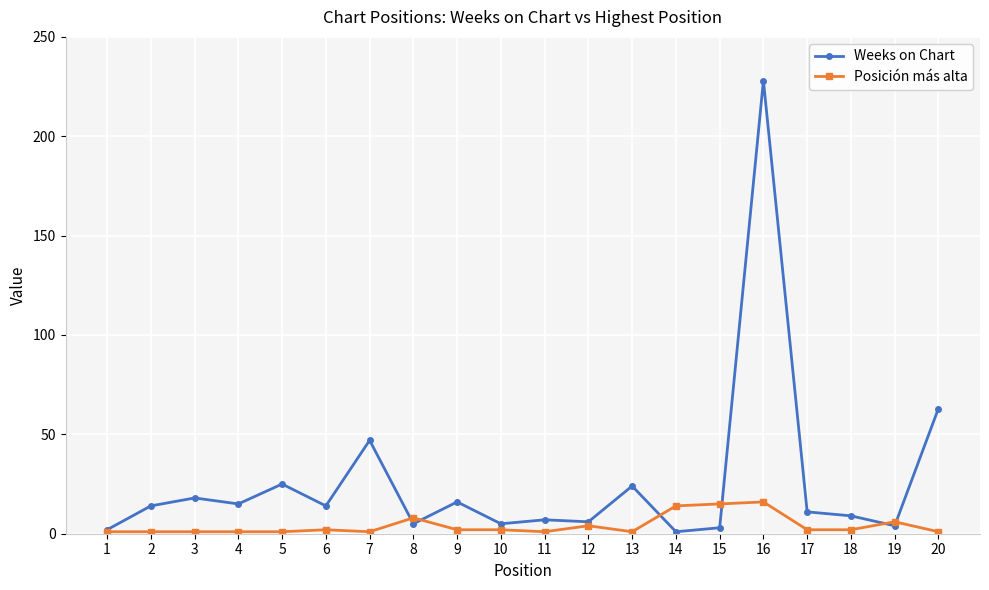

Is this an area chart (filled region under the line)?

No